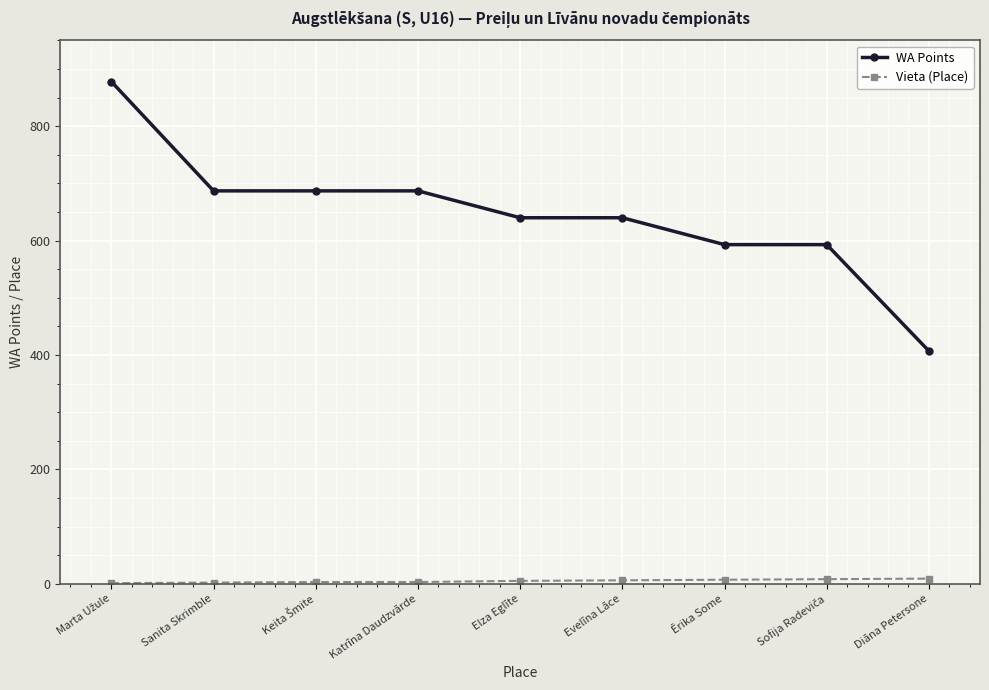

What is the label of the 5th point from the left?

Elza Eglīte